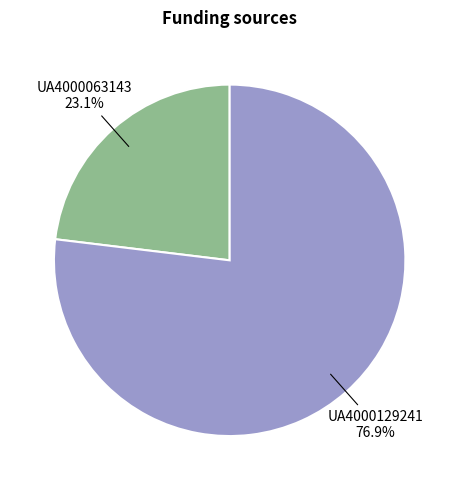

What is the ratio of the value at UA4000129241 to the value at UA4000063143?

3.3